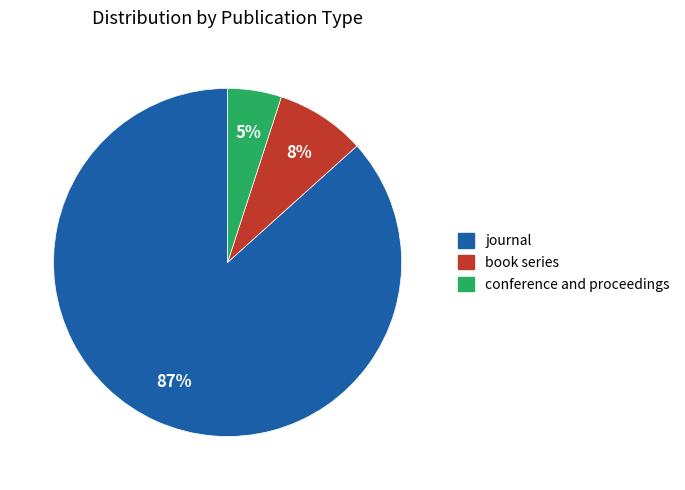

Does journal represent more than half of the total?

Yes